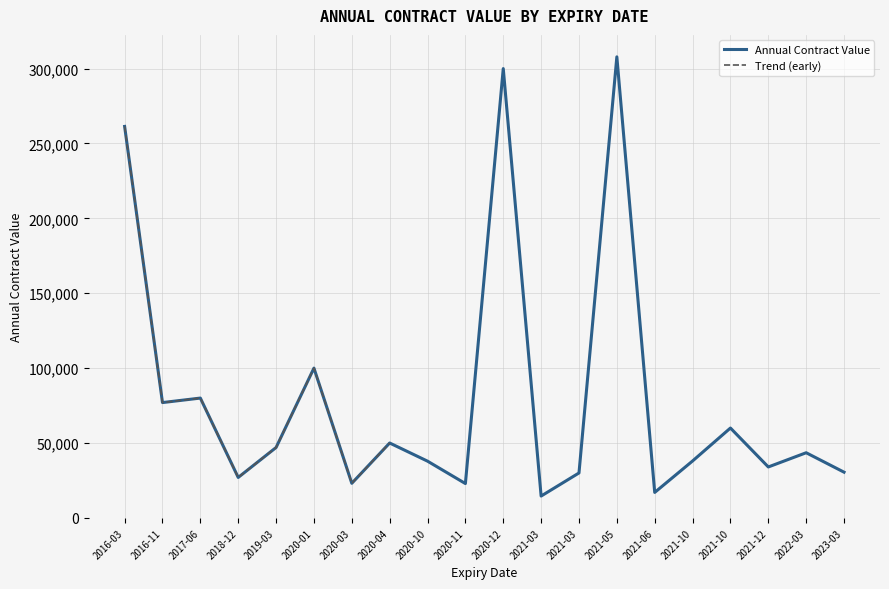

True or false: the data shows 58143.0 at 2021-10.

False